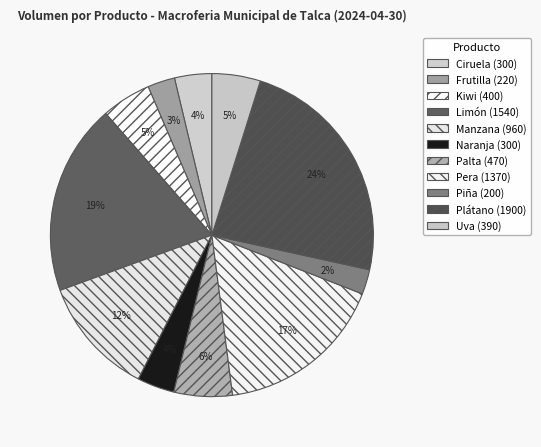

To the nearest percent, what is the difference between the Frutilla and Naranja slice percentages?

1%